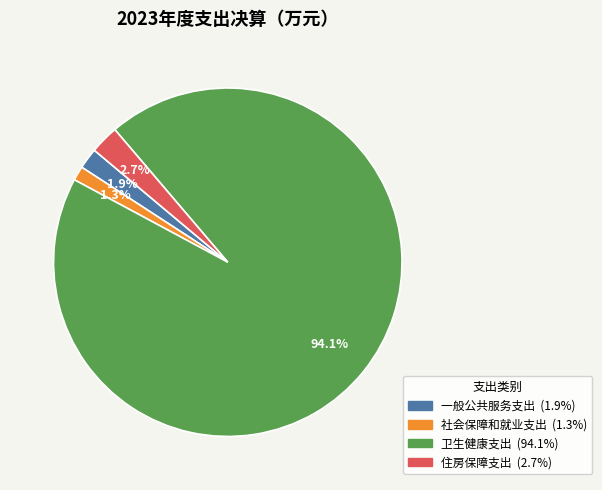

What percentage is the 一般公共服务支出 slice, to the nearest percent?

2%